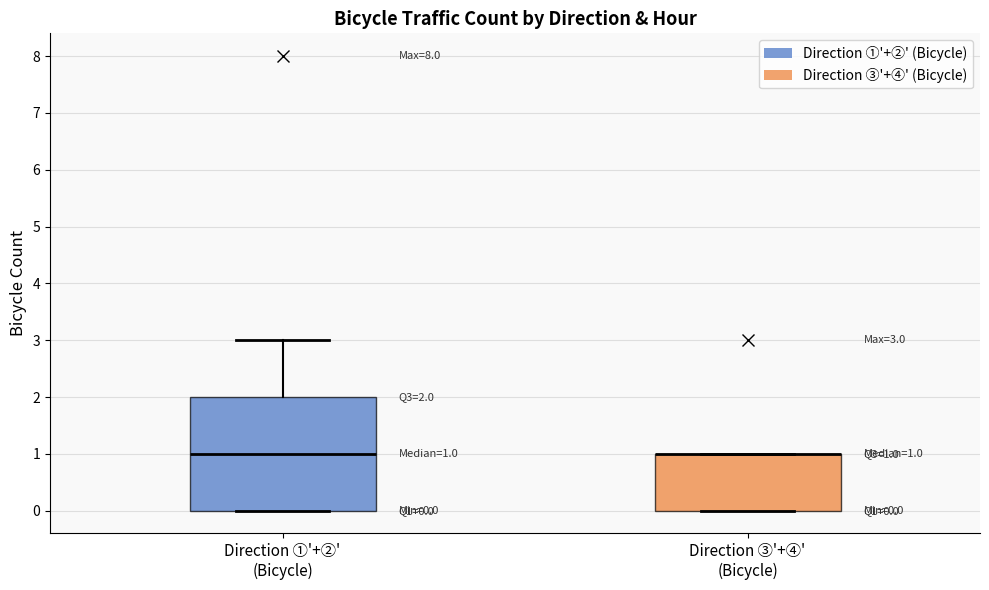

Which box is the tallest, from its lower edge to its upper edge?

Direction ①'+②' (Bicycle)